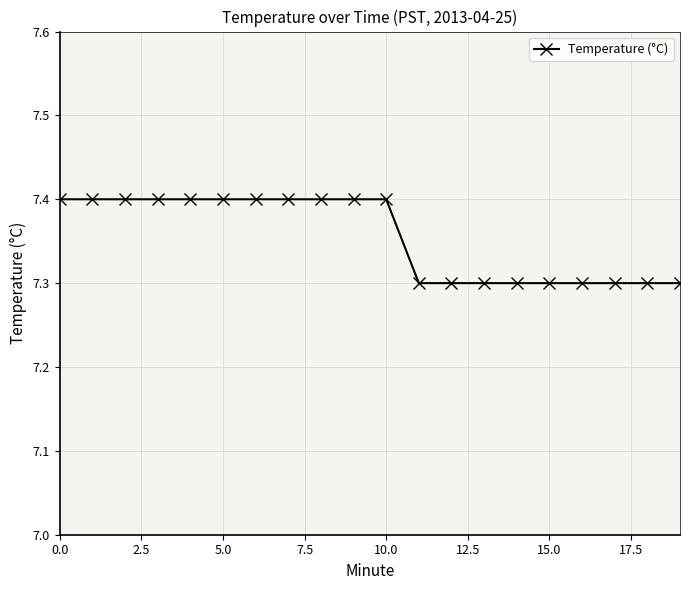

What is the smallest value displayed?

7.3